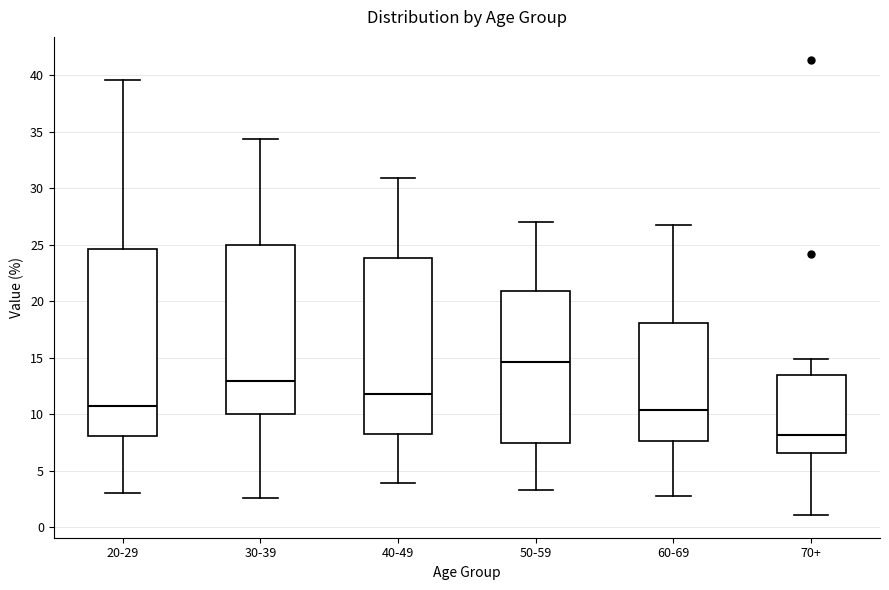

Reading left to right, read every box against the y-axis: the position of its median line, the range the box covers, and the ends of its whiskers. The values are not printed on the chart, so give them approximately, as read against the axis.

20-29: median 10.5, box 8.0 to 24.5, whiskers 3.0 to 39.5
30-39: median 13.0, box 10.0 to 25.0, whiskers 2.5 to 34.5
40-49: median 12.0, box 8.5 to 24.0, whiskers 4.0 to 31.0
50-59: median 14.5, box 7.5 to 21.0, whiskers 3.5 to 27.0
60-69: median 10.5, box 7.5 to 18.0, whiskers 3.0 to 27.0
70+: median 8.0, box 6.5 to 13.5, whiskers 1.0 to 15.0